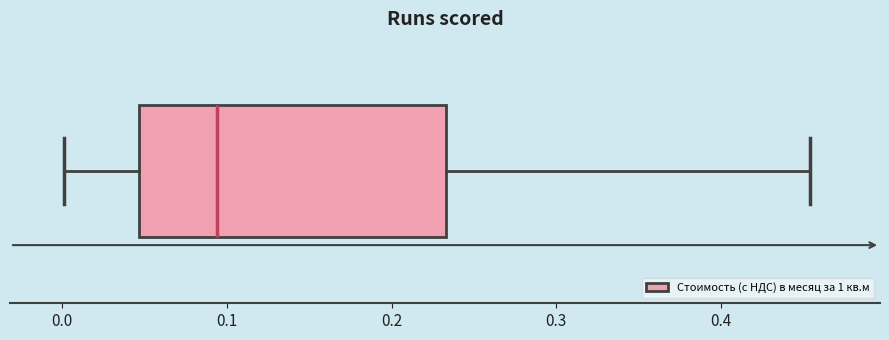

Transcribe this box plot: give where the median line is, the range the box spans, and where the two whiskers end, as read against the x-axis. The values are not printed on the chart, so give them approximately, as read against the axis.

median 0.09, box 0.05 to 0.23, whiskers 0.00 to 0.45